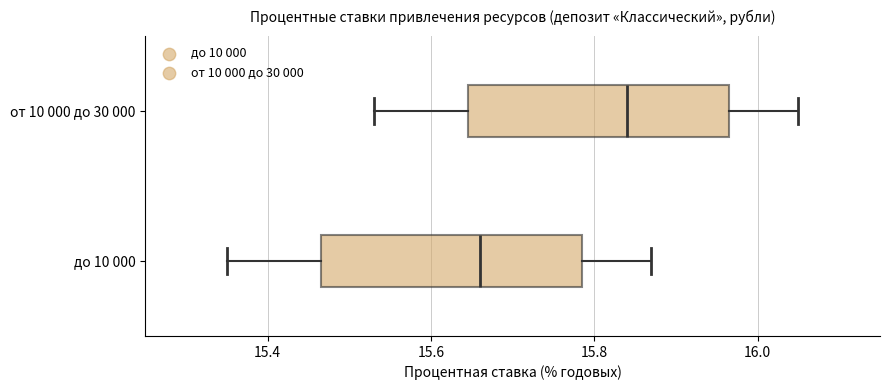

Which box's median line is the furthest to the right?

от 10 000 до 30 000